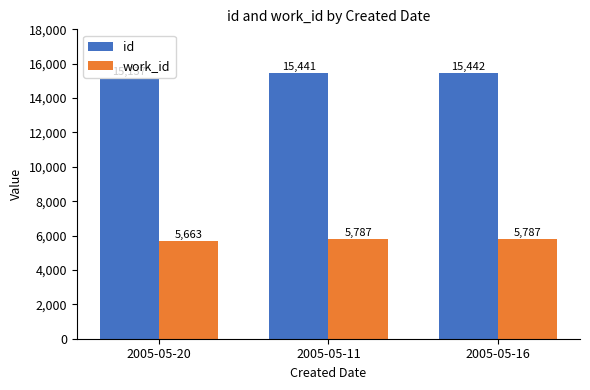

What is the label of the 3rd bar from the right?

2005-05-20